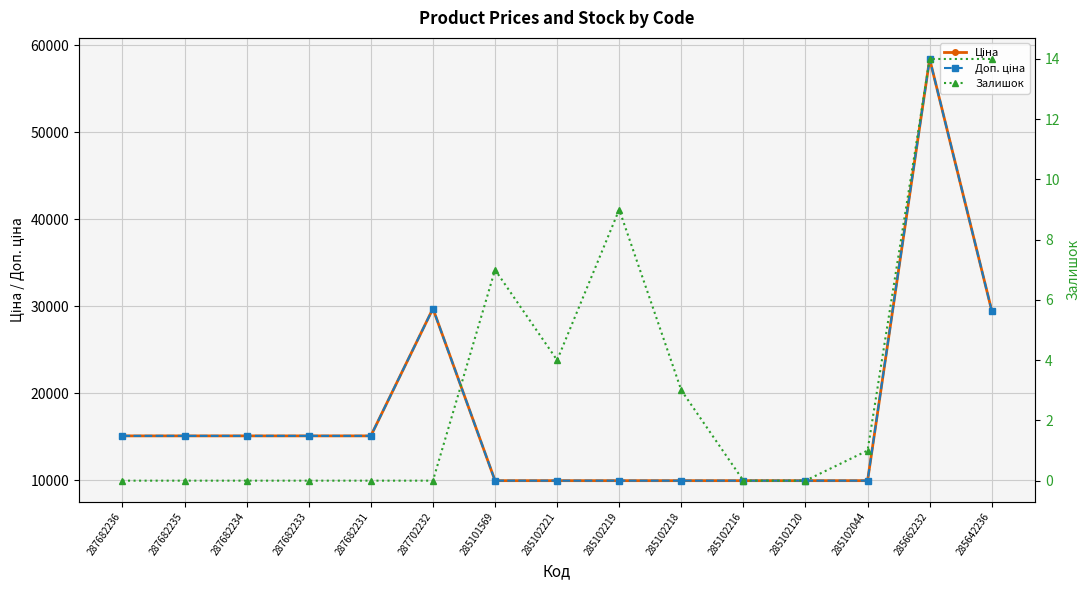

Reading right to left, list all the values displayed in this chart.

Ціна: 285642236=29491.5	285662232=58426.5	285102044=9975.0	285102120=9975.0	285102216=9975.0	285102218=9975.0	285102219=9975.0	285102221=9975.0	285101569=9975.0	287702232=29747.2	287682231=15120.0	287682233=15120.0	287682234=15120.0	287682235=15120.0	287682236=15120.0
Доп. ціна: 285642236=29491.5	285662232=58426.5	285102044=9975.0	285102120=9975.0	285102216=9975.0	285102218=9975.0	285102219=9975.0	285102221=9975.0	285101569=9975.0	287702232=29747.2	287682231=15120.0	287682233=15120.0	287682234=15120.0	287682235=15120.0	287682236=15120.0
Залишок: 285642236=14.0	285662232=14.0	285102044=1.0	285102120=0.0	285102216=0.0	285102218=3.0	285102219=9.0	285102221=4.0	285101569=7.0	287702232=0.0	287682231=0.0	287682233=0.0	287682234=0.0	287682235=0.0	287682236=0.0